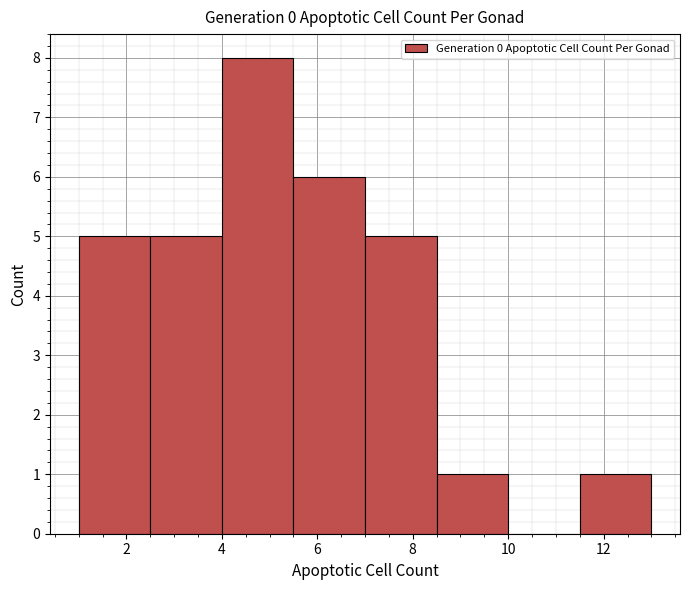

Reading left to right, list every bar in this chart as the range it spans on the x-axis followed by its height. Neither the bar edges nor the heights are printed on the chart, so give them approximately, as read against the axes.

1.0 to 2.5: 5
2.5 to 4.0: 5
4.0 to 5.5: 8
5.5 to 7.0: 6
7.0 to 8.5: 5
8.5 to 10.0: 1
10.0 to 11.5: 0
11.5 to 13.0: 1